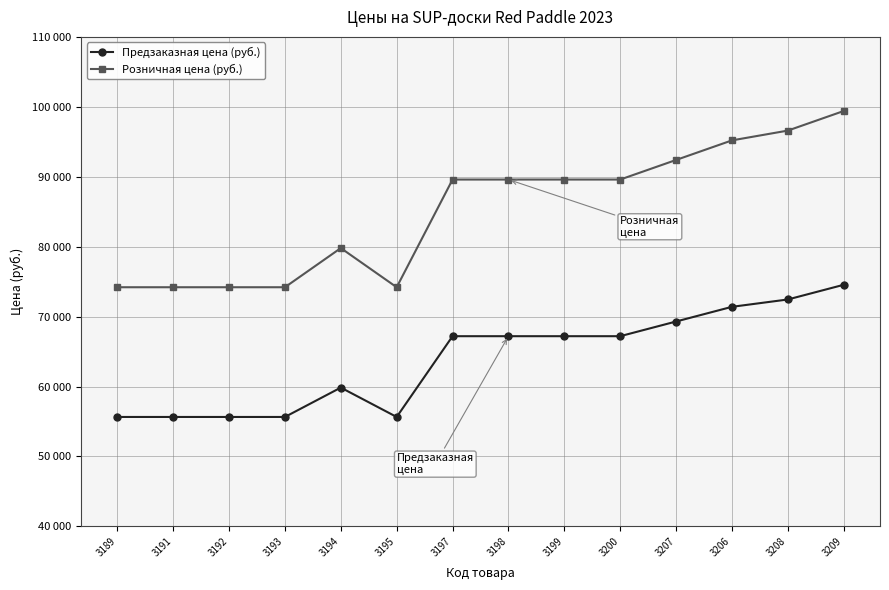

Is this an area chart (filled region under the line)?

No